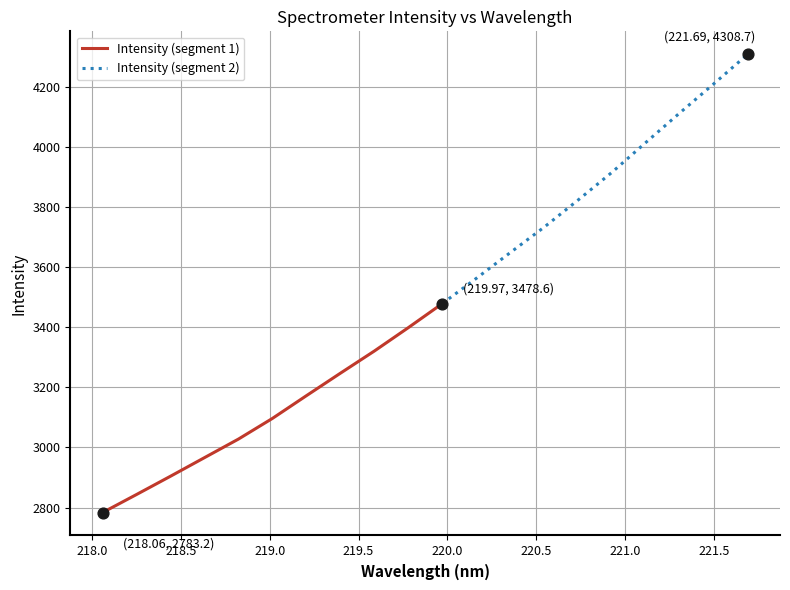

What is the change in value from 219.0156 to 220.1623?

+466.0